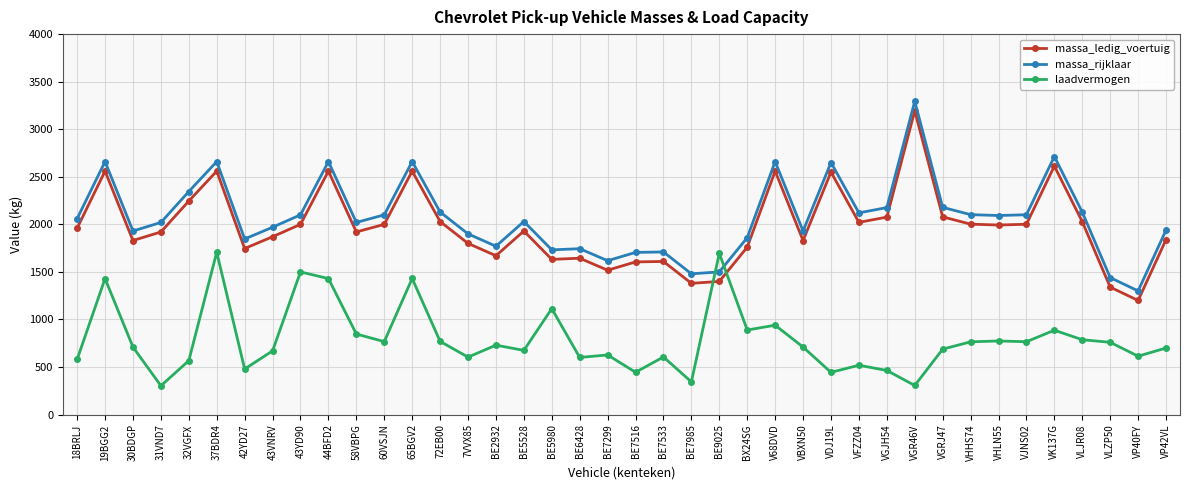

What is the label of the 27th point from the left?

VBXN50